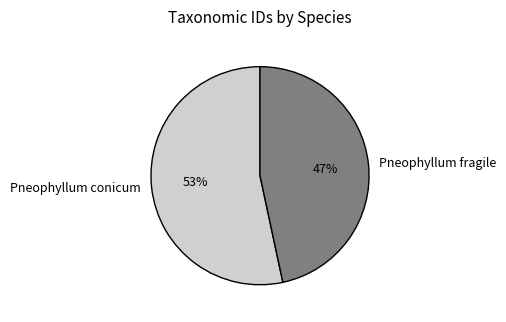

To the nearest percent, what portion does Pneophyllum fragile represent?

47%